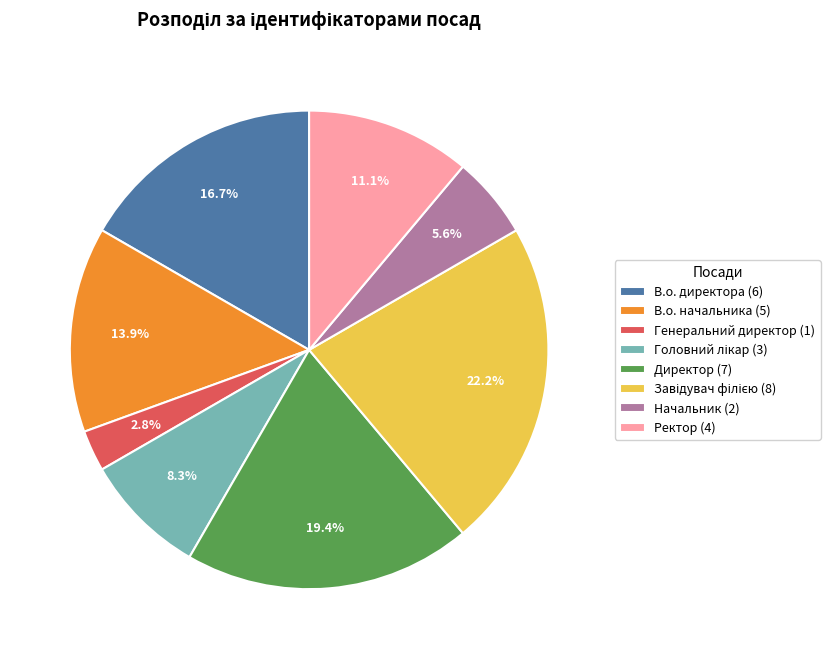

Does В.о. начальника (5) account for over 50% of the chart?

No